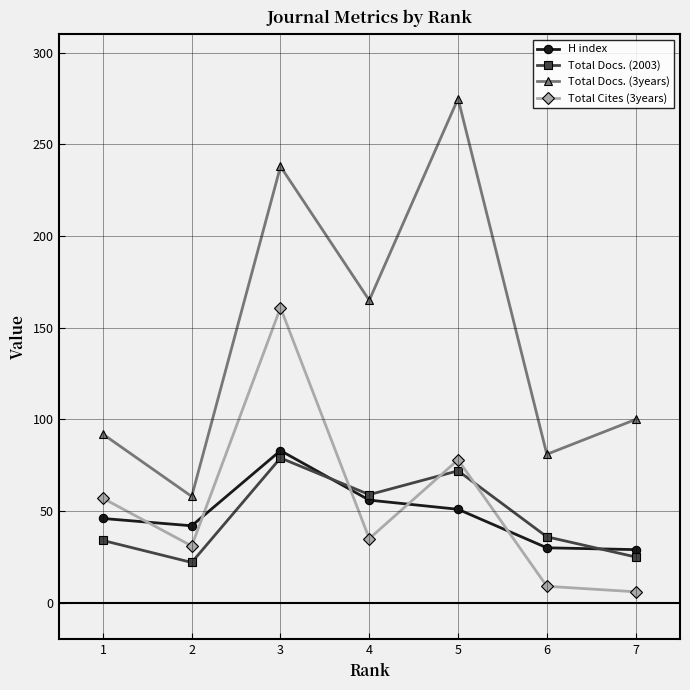

At 5, list the series in order from largest to smallest.

Total Docs. (3years), Total Cites (3years), Total Docs. (2003), H index